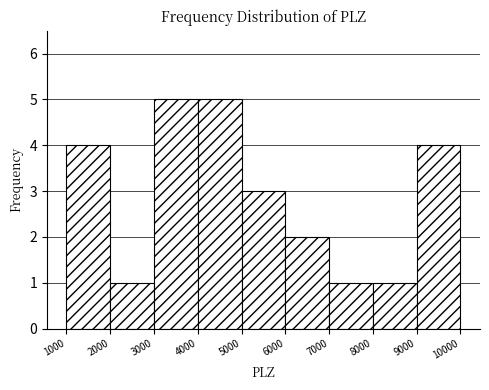

What is the height of the bar covering 4000 to 5000 on the x-axis? The values are not printed on the chart, so give them approximately, as read against the axis.

5